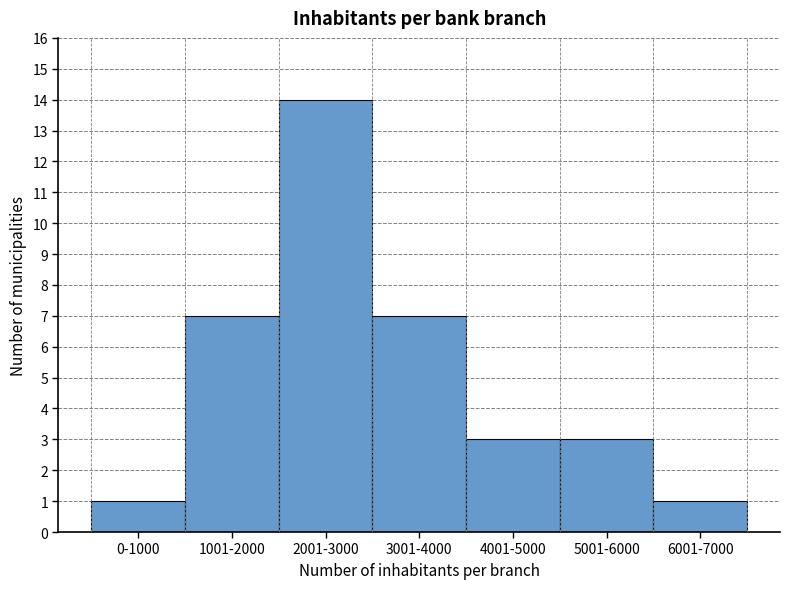

Reading right to left, extract all data points from this chart.

6001-7000=1	5001-6000=3	4001-5000=3	3001-4000=7	2001-3000=14	1001-2000=7	0-1000=1